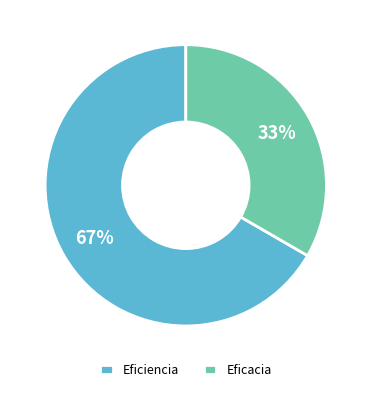

To the nearest percent, what percentage of the pie is Eficiencia?

67%